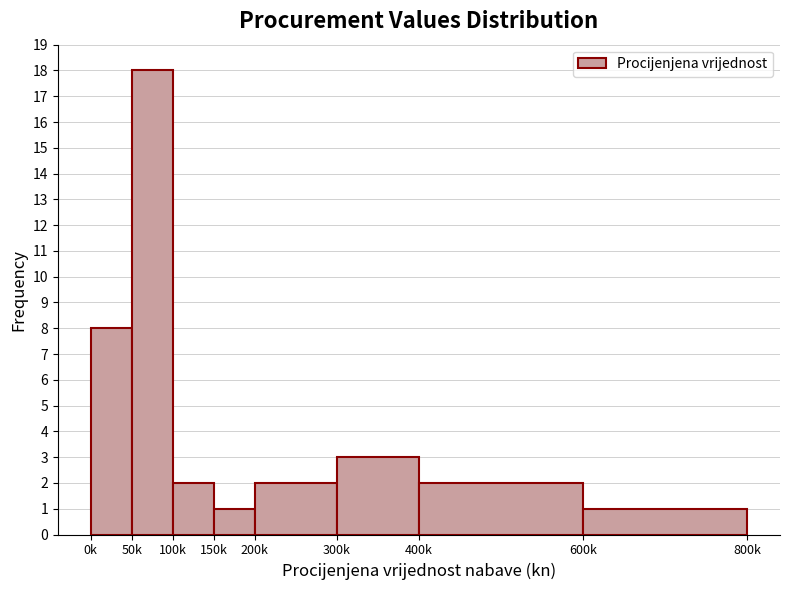

Reading right to left, what are all the values shown in this chart?

600k=1	400k=2	300k=3	200k=2	150k=1	100k=2	50k=18	0k=8